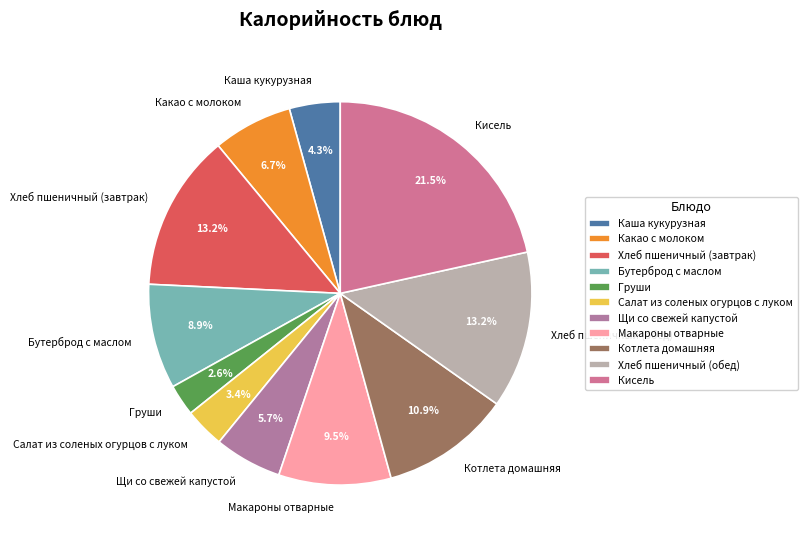

Between Бутерброд с маслом and Груши, which is larger?

Бутерброд с маслом